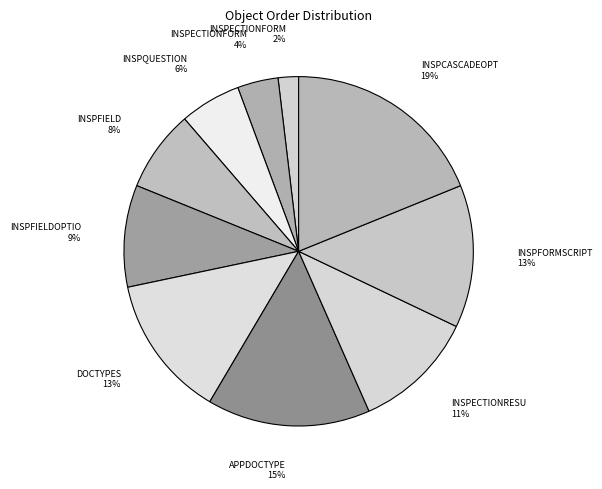

How many slices are in this pie chart?

10